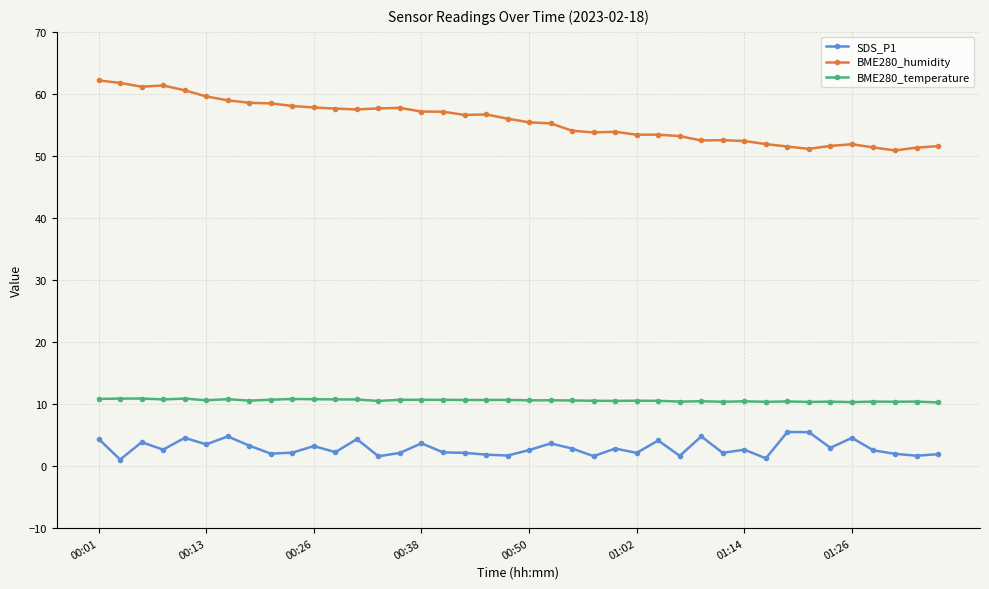

True or false: SDS_P1 and BME280_temperature cross at least once.

False